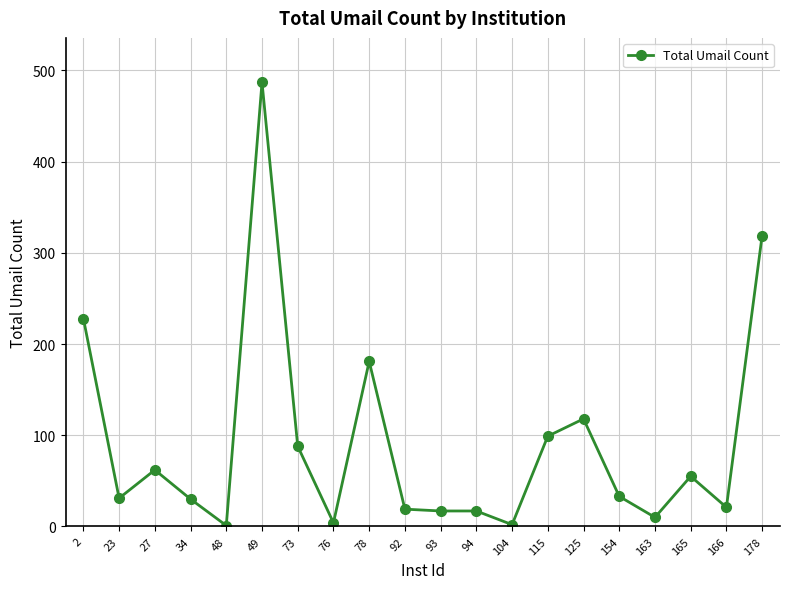

Count the number of data series in this chart.

1